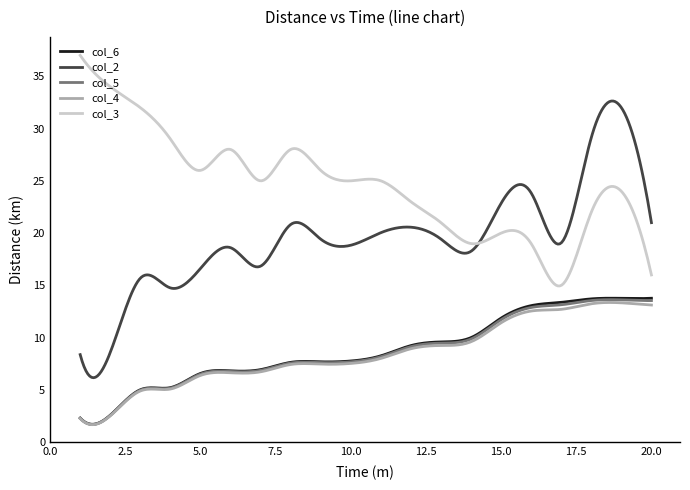

Which series has the largest total across all categories?

col_3